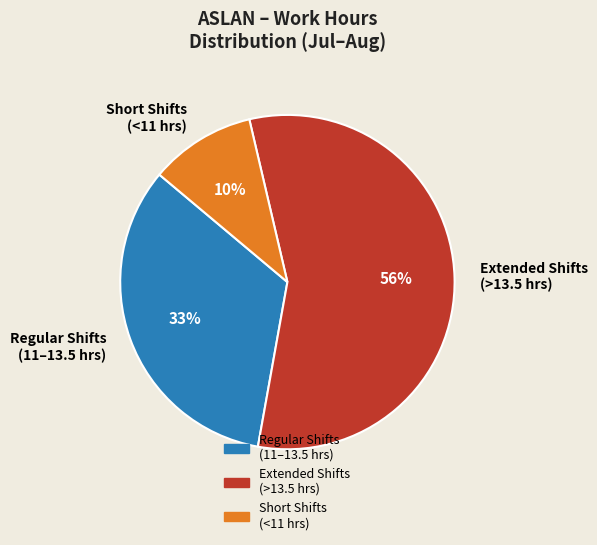

Between Short Shifts (<11 hrs) and Regular Shifts (11–13.5 hrs), which is larger?

Regular Shifts (11–13.5 hrs)